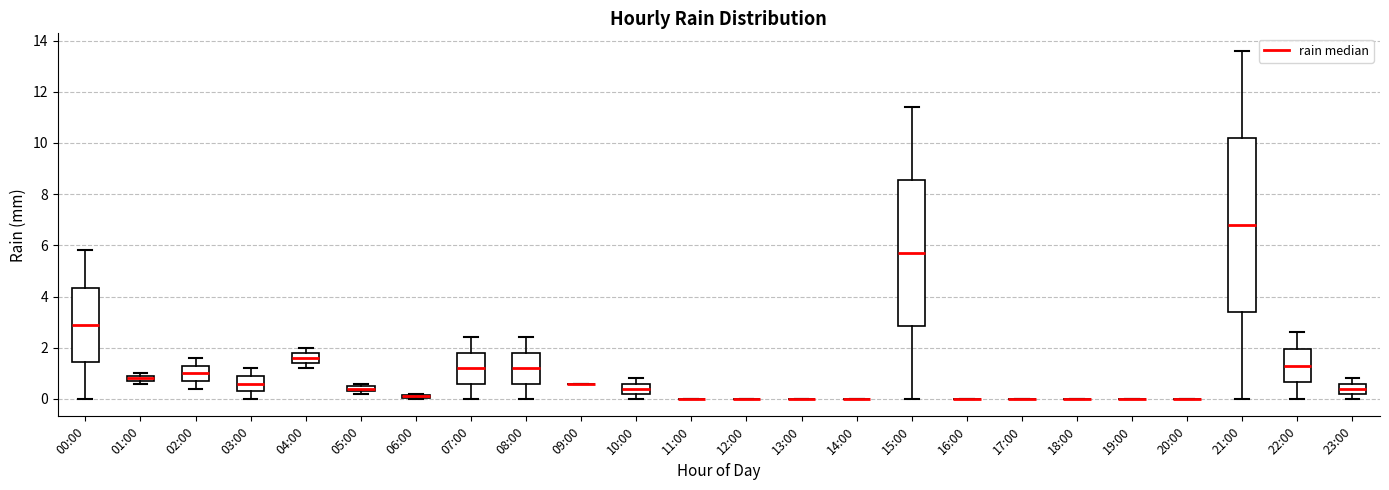

Which box is the tallest, from its lower edge to its upper edge?

21:00